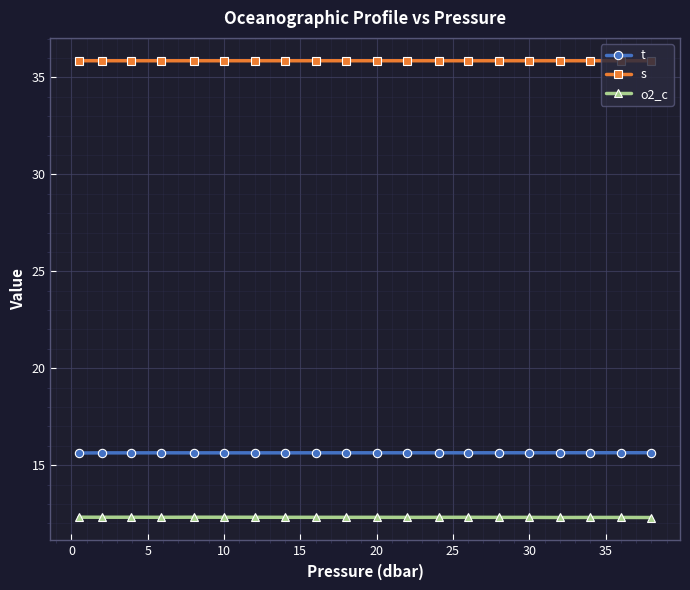

What is the value of the s point at the 11th from the left?

35.9